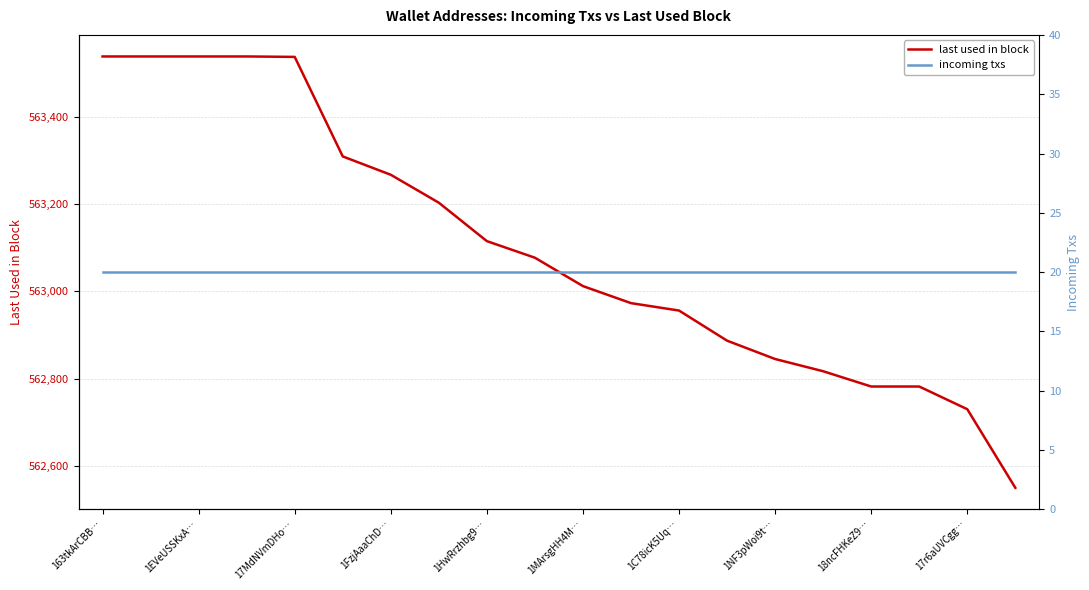

What is the value of the last used in block point at the 4th from the left?

563538